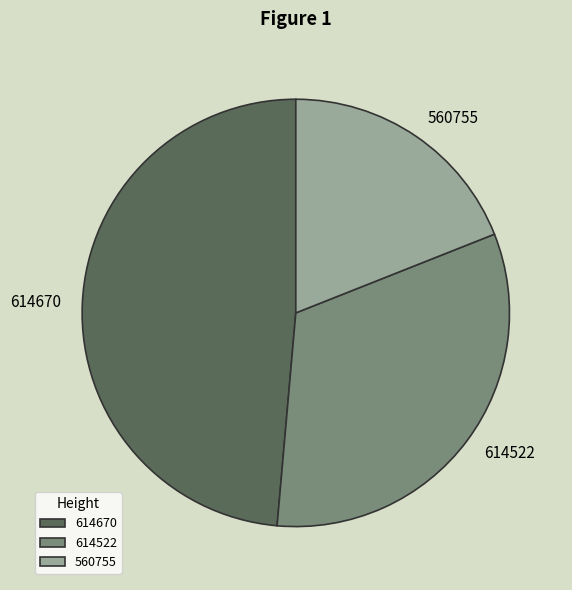

Rank the categories by value from highest to lowest.

614670, 614522, 560755